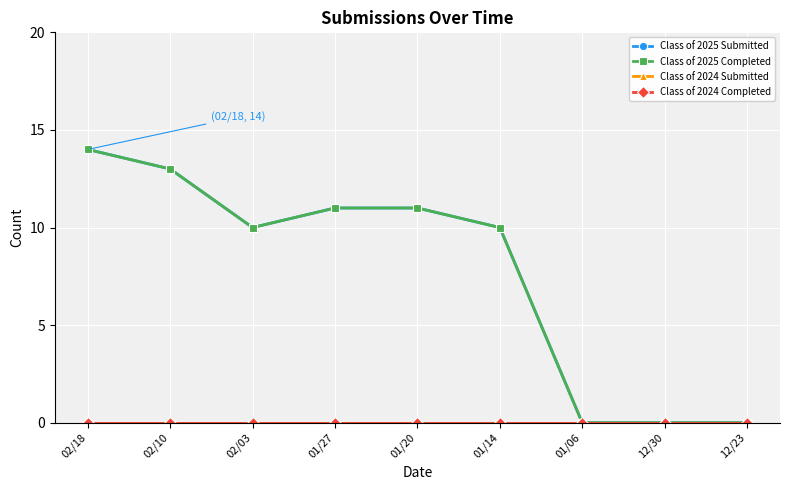

Which label corresponds to the largest value in the chart?

02/18